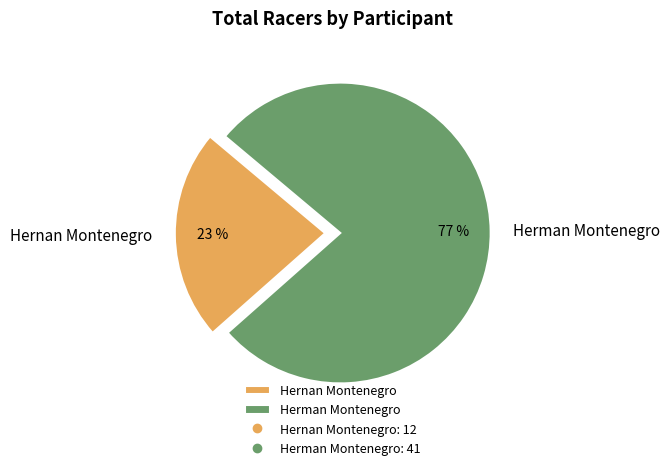

To the nearest percent, what portion does Hernan Montenegro represent?

23%